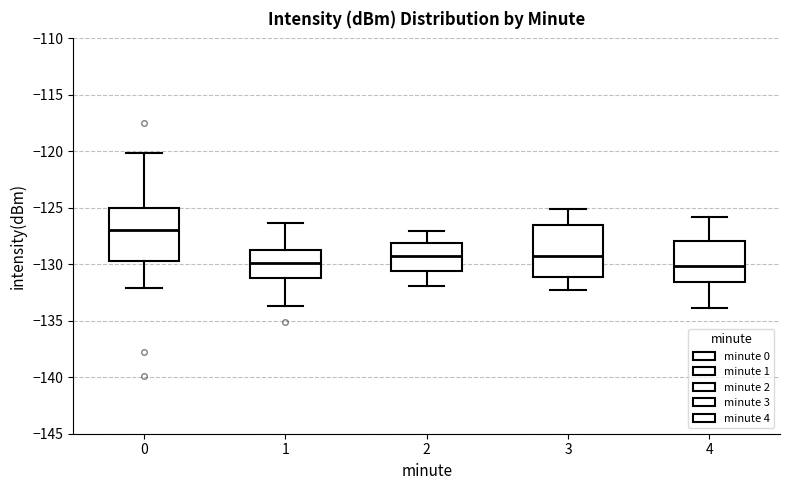

Reading left to right, read every box against the y-axis: the position of its median line, the range the box covers, and the ends of its whiskers. The values are not printed on the chart, so give them approximately, as read against the axis.

0: median -127.0, box -129.5 to -125.0, whiskers -132.0 to -120.0
1: median -130.0, box -131.0 to -128.5, whiskers -133.5 to -126.5
2: median -129.5, box -130.5 to -128.0, whiskers -132.0 to -127.0
3: median -129.0, box -131.0 to -126.5, whiskers -132.0 to -125.0
4: median -130.0, box -131.5 to -128.0, whiskers -134.0 to -126.0